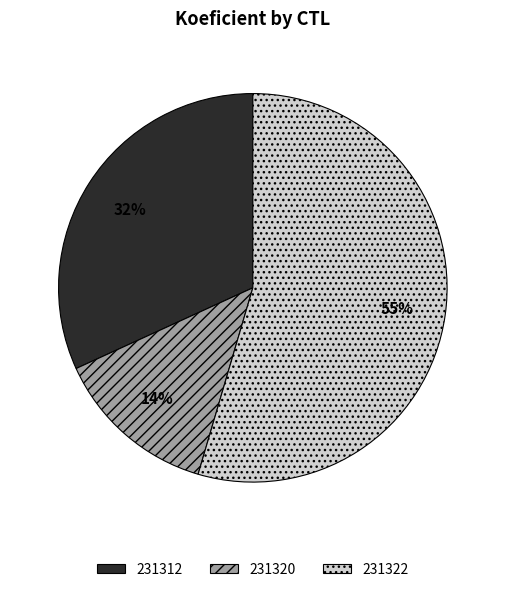

Is it true that 231320 is 21% of the pie?

False